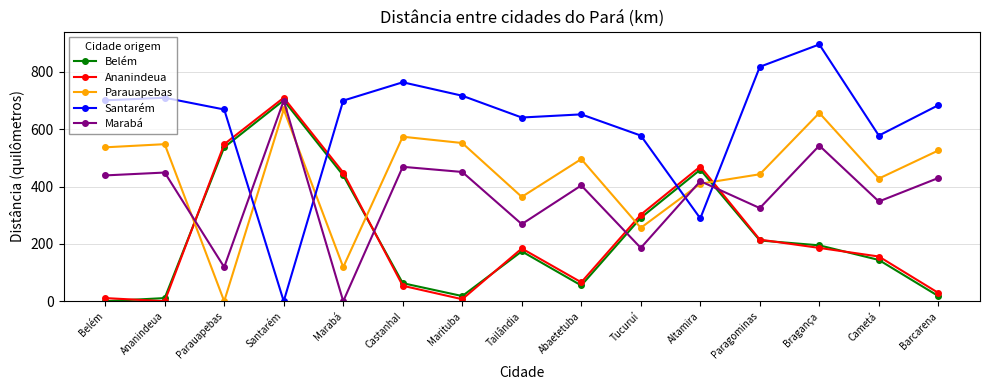

Is the value of Ananindeua at Abaetetuba greater than the value of Marabá at Altamira?

No